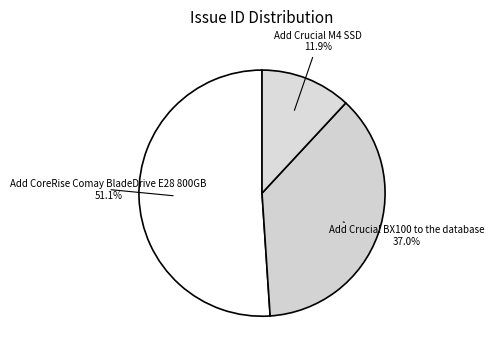

Is there a majority slice in this chart?

Yes